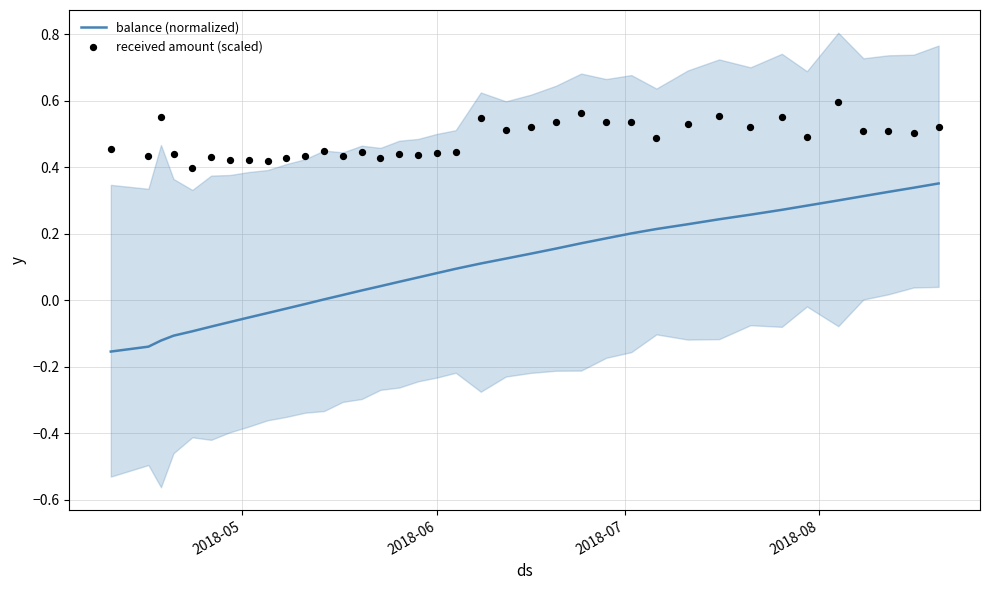

What are all the series names shown in the legend?

balance (normalized), received amount (scaled)